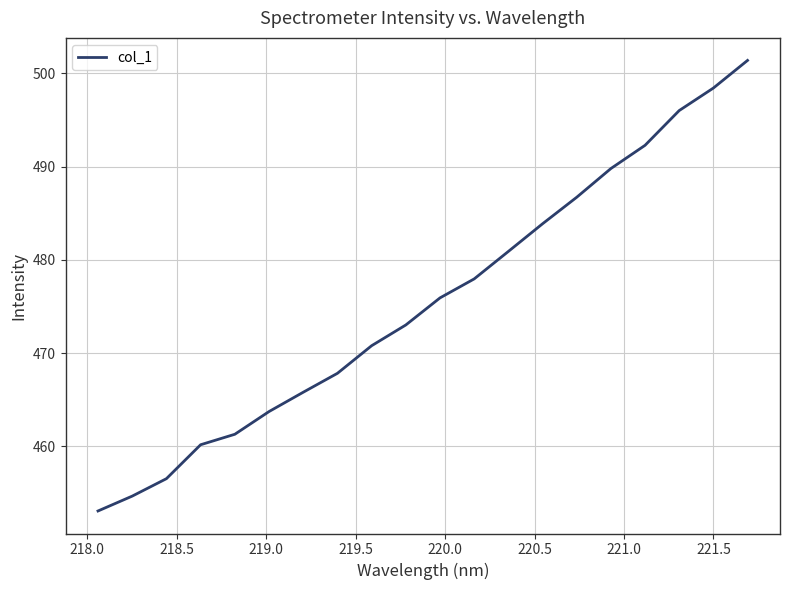

What is the difference between the maximum and minimum values?

48.3